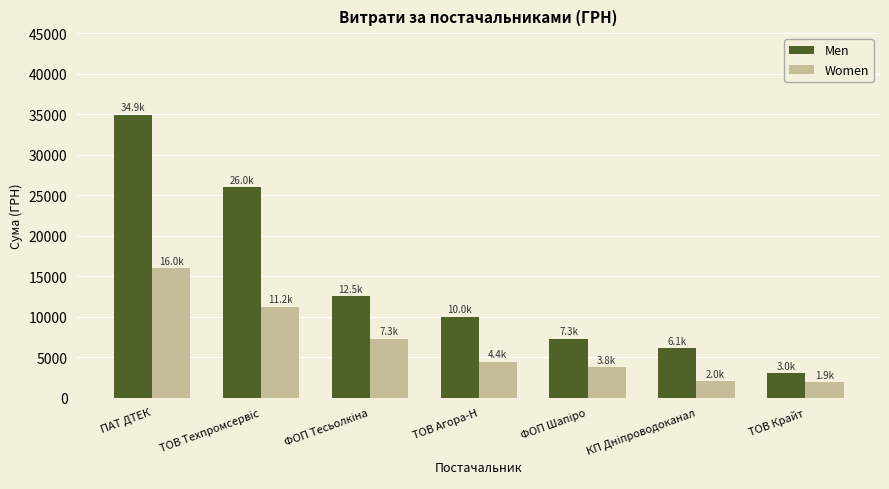

What is the sum of all Men values?

99753.6